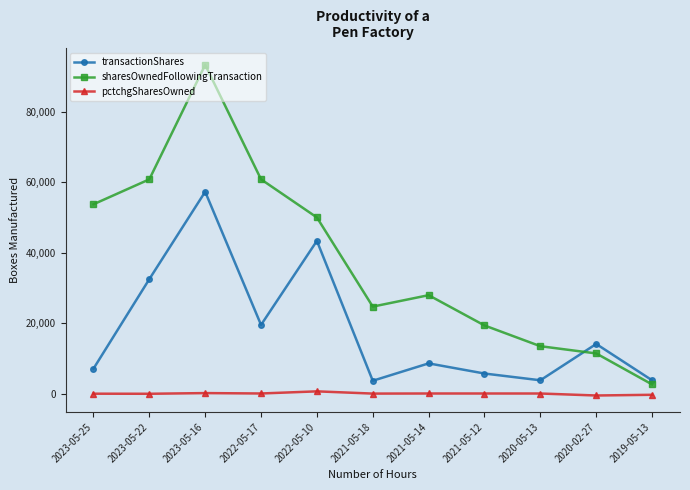

At how many categories does at least one series exceed 11430?

10